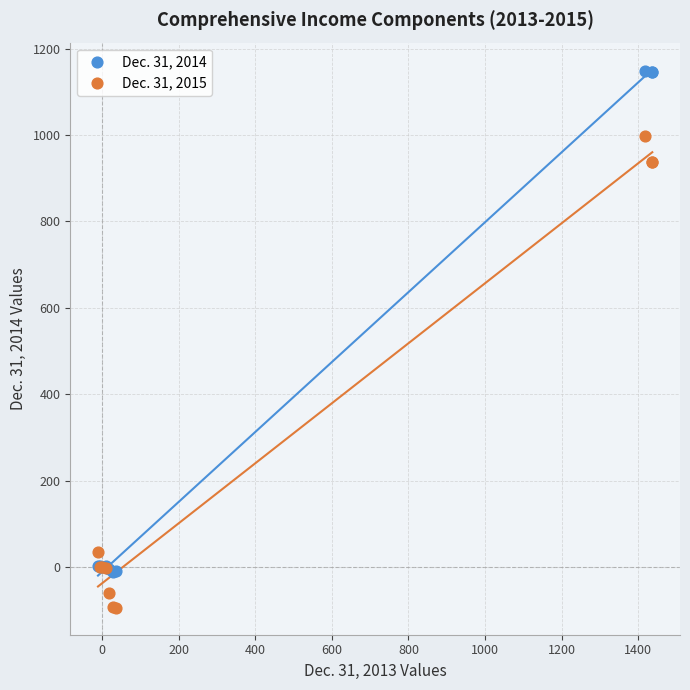

Which series contains the highest Y value?

Dec. 31, 2014